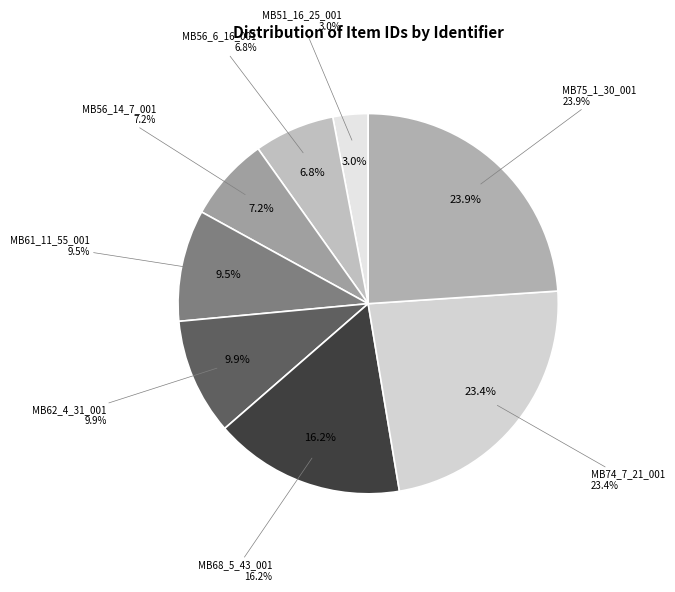

Is there a majority slice in this chart?

No